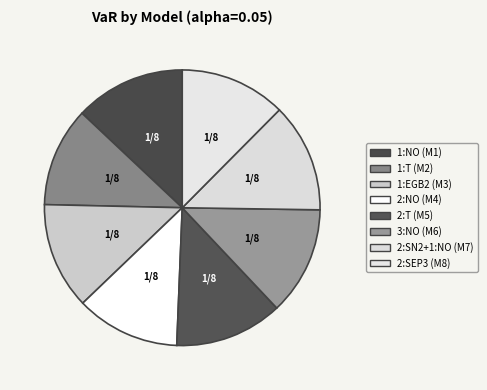

To the nearest percent, what is the average slice percentage?

12%